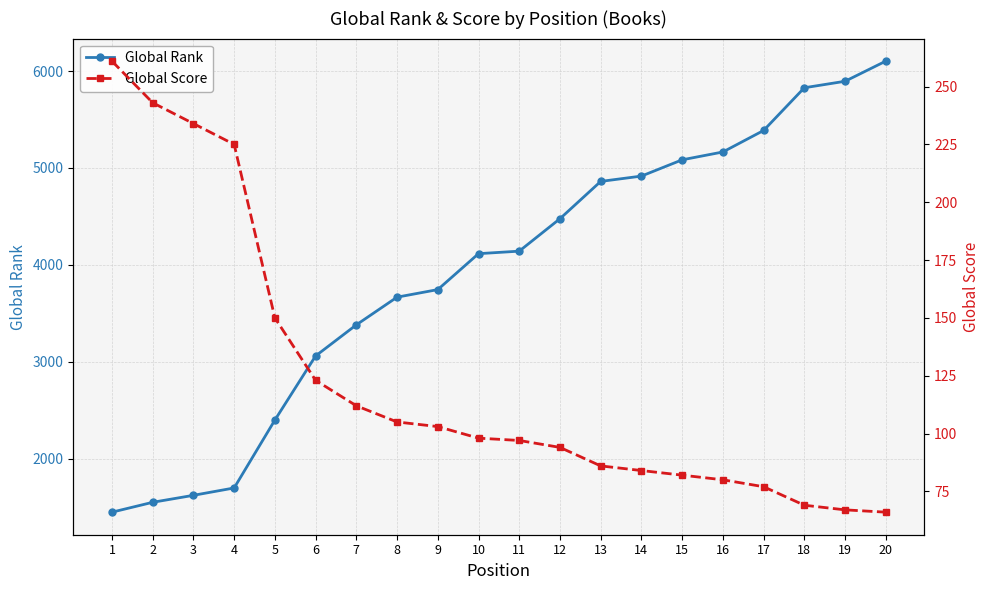

True or false: Global Score and Global Rank intersect in this chart.

False